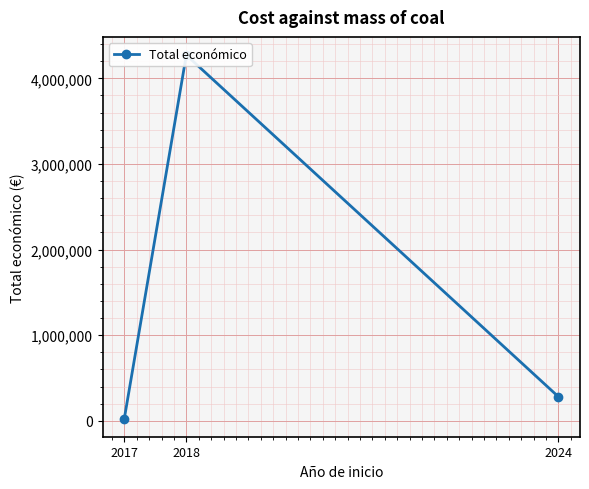

What is the maximum value shown in the chart?

4271564.5